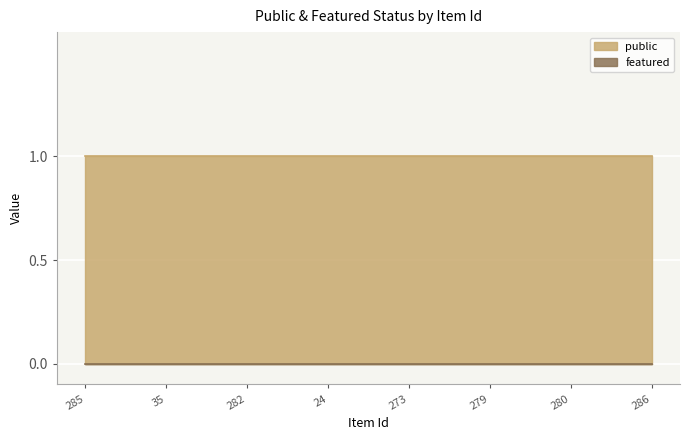

At which category is the sum across all series the highest?

285